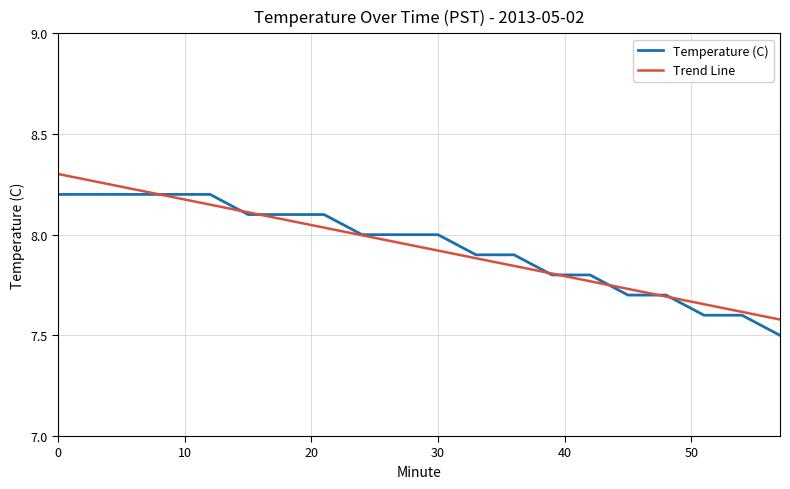

What is the sum of all Trend Line values?

158.8